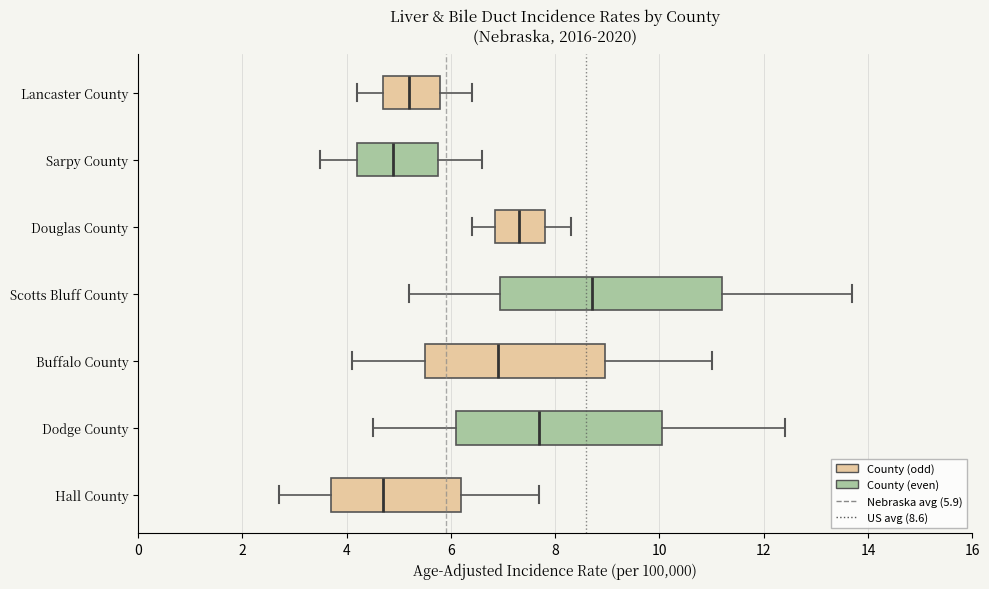

Which box has the furthest to the right median line?

Scotts Bluff County